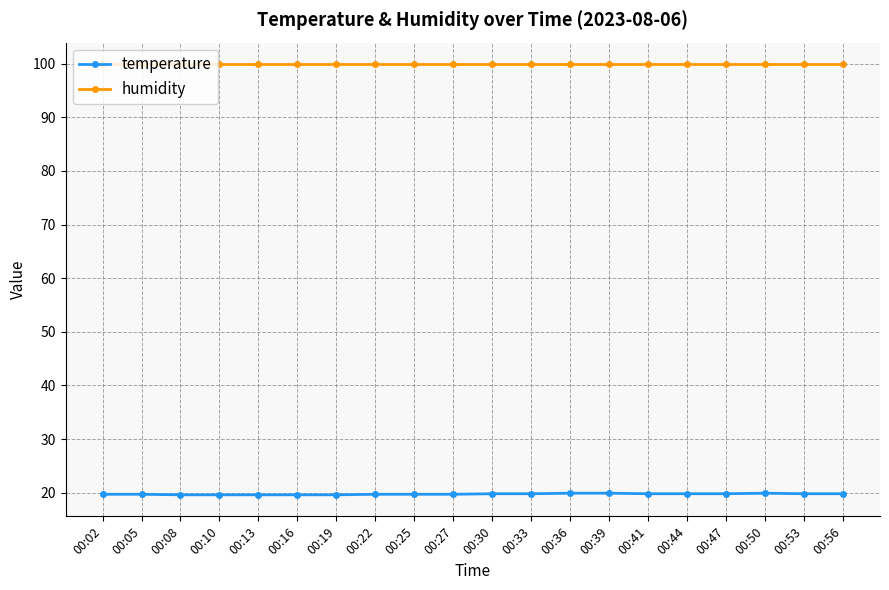

What is the value of the humidity point at the 9th from the left?

99.9